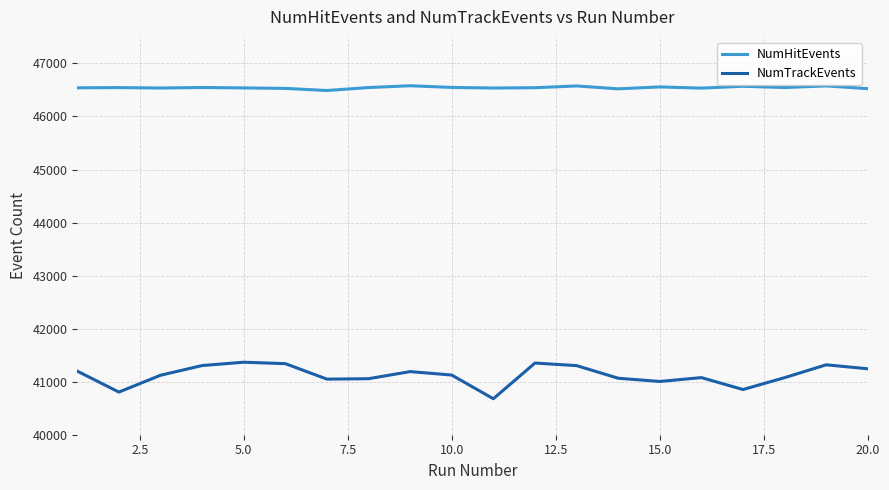

True or false: NumHitEvents and NumTrackEvents cross at least once.

False